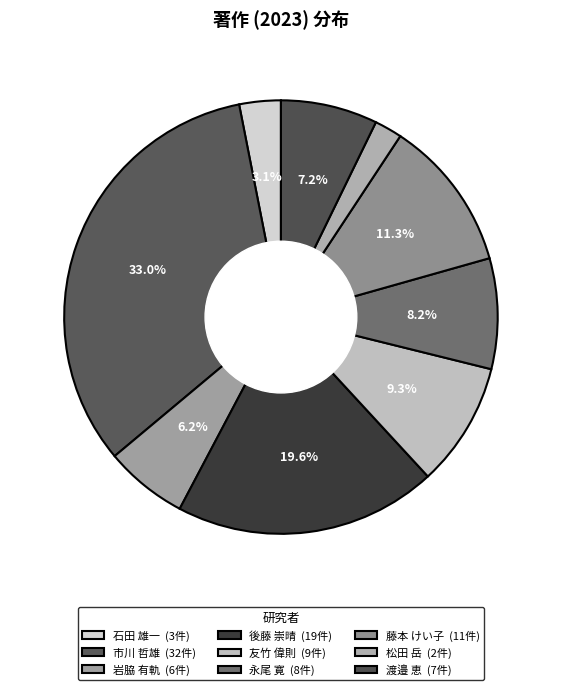

How many slices are in this pie chart?

9